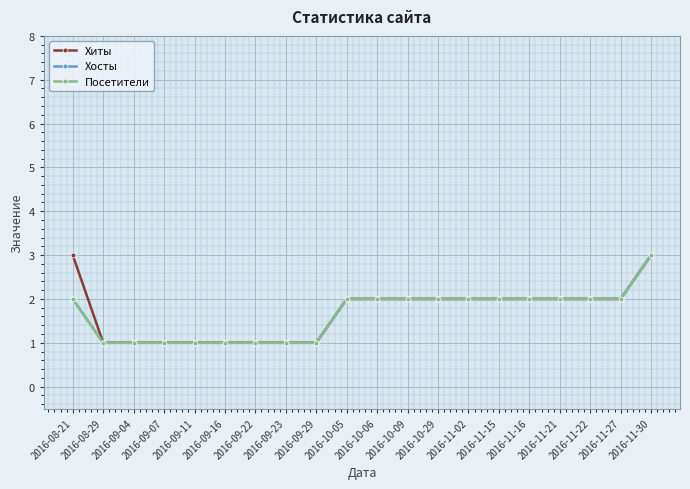

At 2016-11-22, list the series in order from largest to smallest.

Хиты, Хосты, Посетители